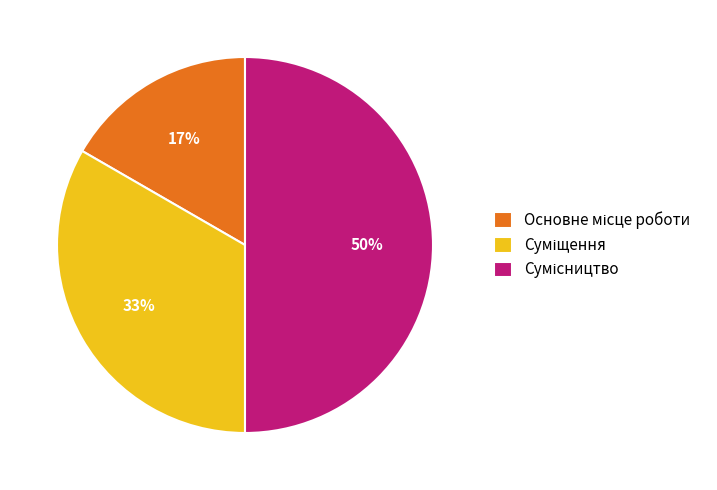

To the nearest percent, what is the difference between the largest and smallest slice percentages?

33%